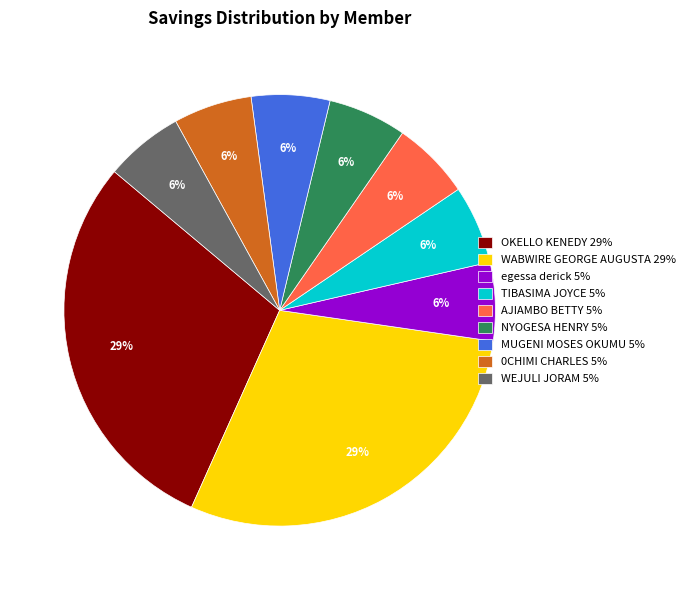

How many slices are in this pie chart?

9